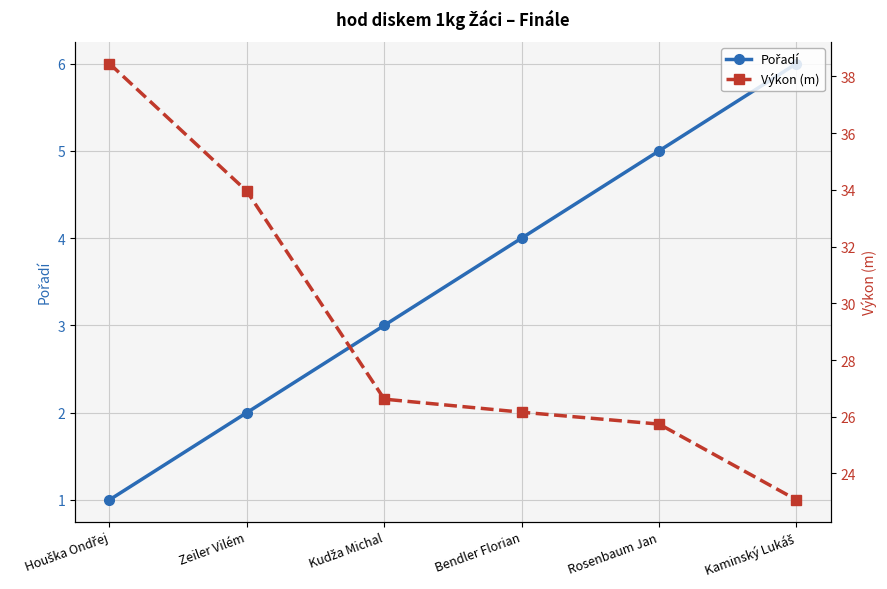

True or false: Výkon (m) and Pořadí cross at least once.

False